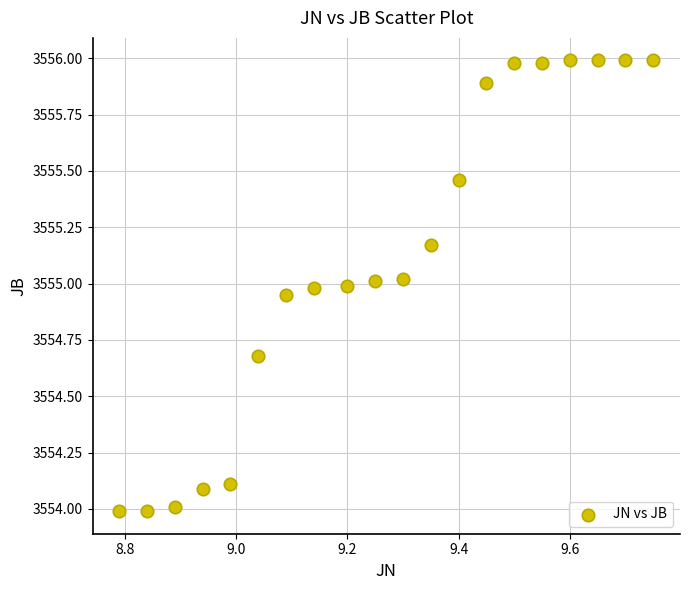

What is the range of Y values (max minus min)?

2.0